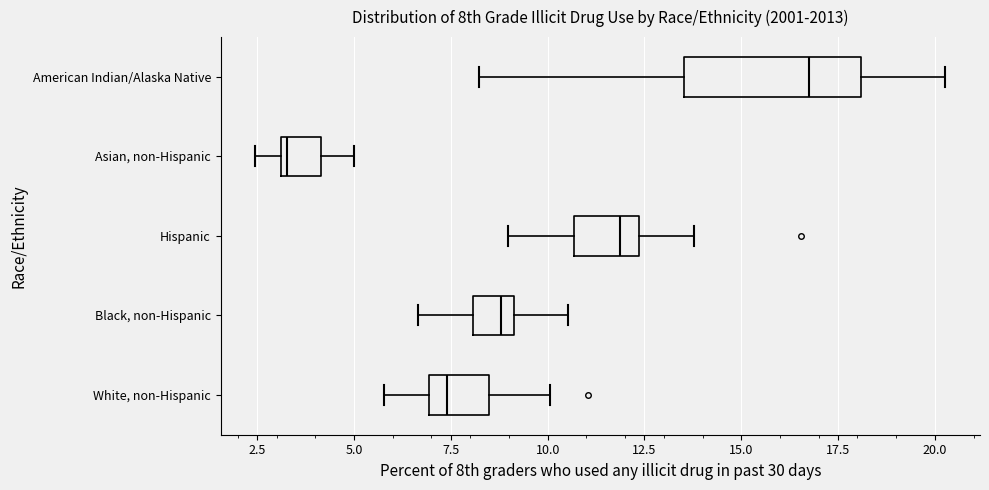

Reading bottom to top, transcribe this box plot: for each box, give where its median line is, the range the box spans, and where its two whiskers end, as read against the x-axis. The values are not printed on the chart, so give them approximately, as read against the axis.

White, non-Hispanic: median 7.5, box 7.0 to 8.5, whiskers 6.0 to 10.0
Black, non-Hispanic: median 9.0 (just left of the box's right edge), box 8.0 to 9.0, whiskers 6.5 to 10.5
Hispanic: median 12.0, box 10.5 to 12.5, whiskers 9.0 to 14.0
Asian, non-Hispanic: median 3.5, box 3.0 to 4.0, whiskers 2.5 to 5.0
American Indian/Alaska Native: median 16.5, box 13.5 to 18.0, whiskers 8.0 to 20.5